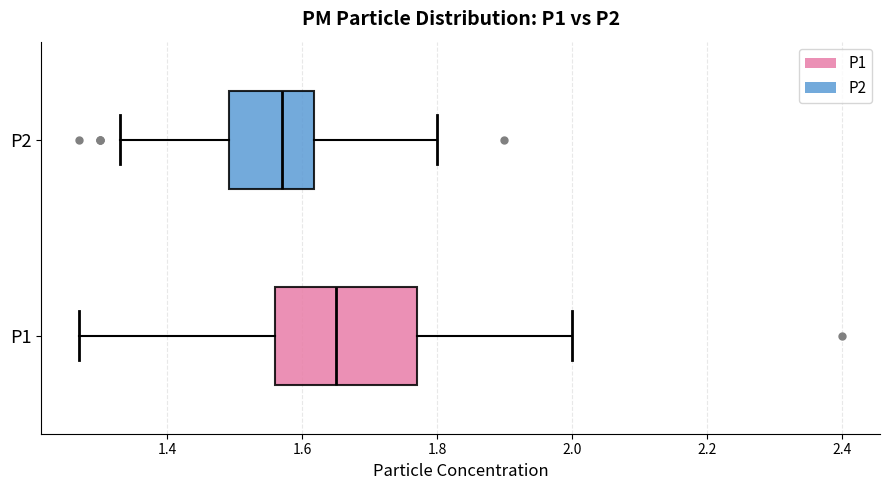

Where does the median line of the box for P1 sit on the x-axis? The values are not printed on the chart, so give them approximately, as read against the axis.

1.66